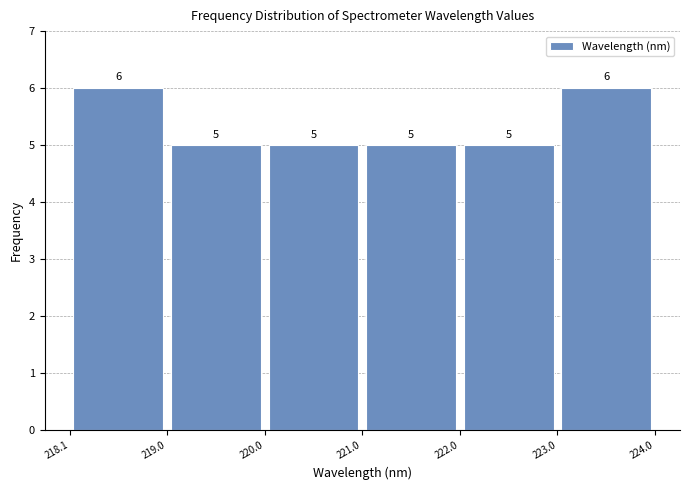

Reading left to right, list every bar in this chart as the range it spans on the x-axis followed by its height.

218.1 to 219.0: 6
219.0 to 220.0: 5
220.0 to 221.0: 5
221.0 to 222.0: 5
222.0 to 223.0: 5
223.0 to 224.0: 6